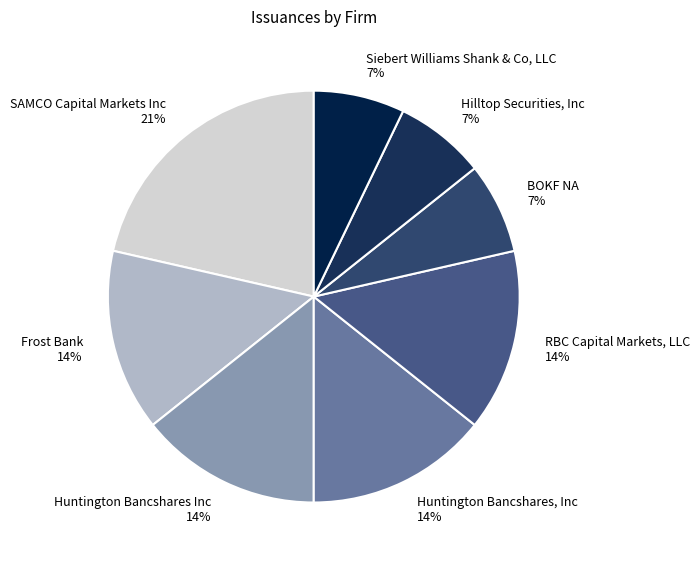

Does any single category account for the majority?

No